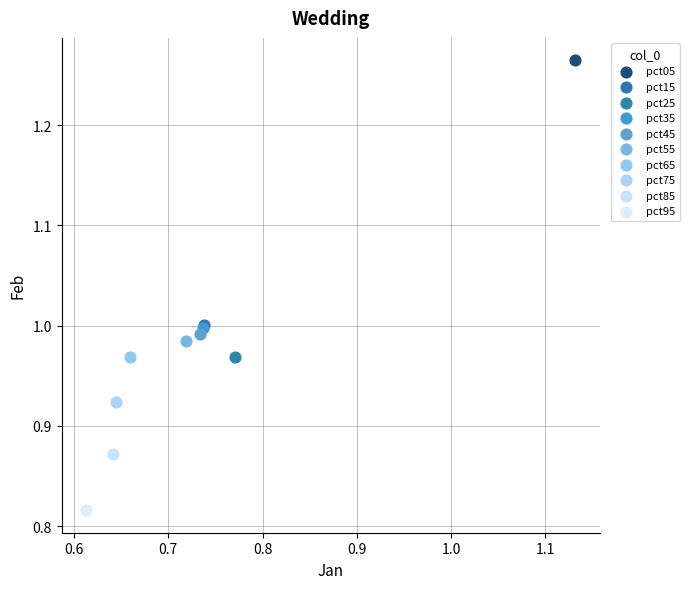

Which series reaches the minimum Y coordinate?

pct95